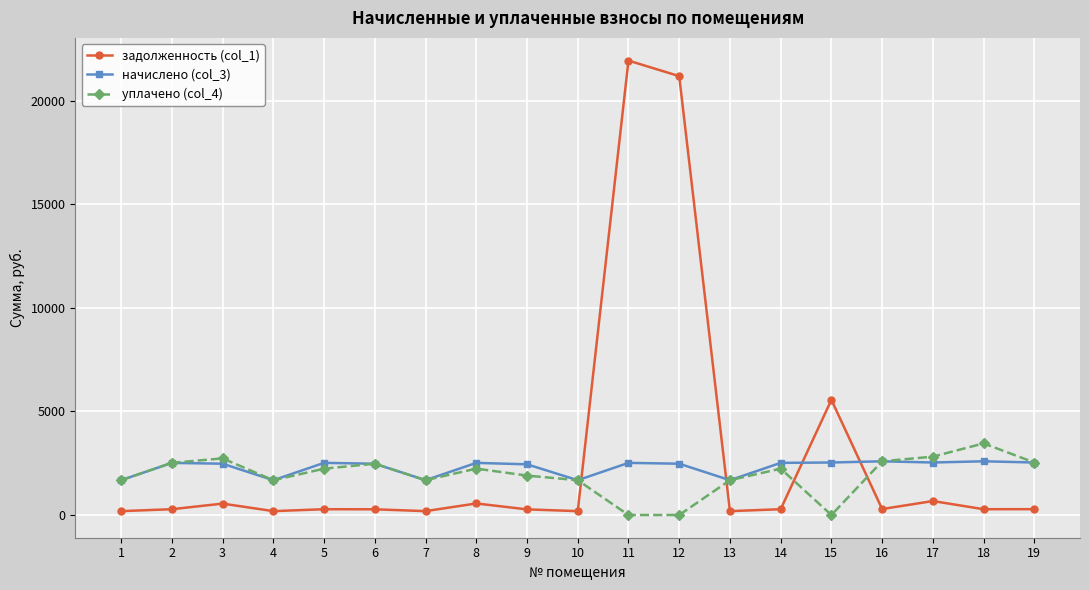

True or false: начислено (col_3) has more than 1 points higher than both neighbors.

True